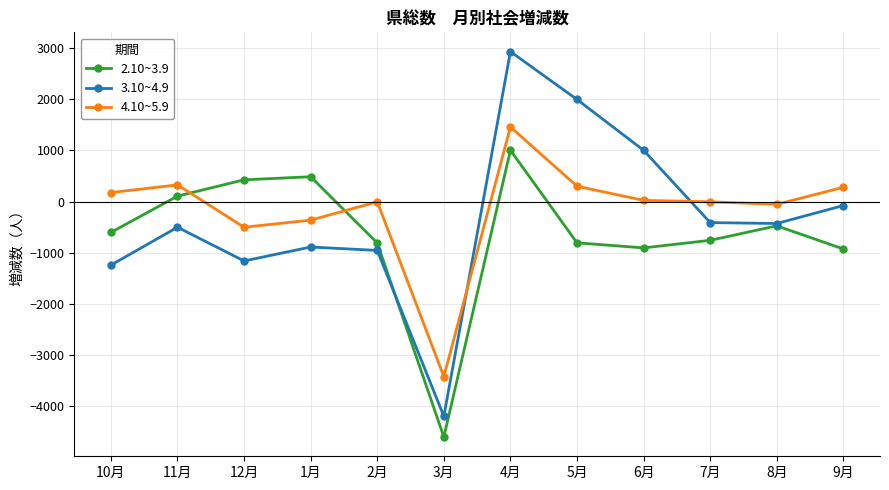

At which label does 2.10~3.9 first exceed -603?

11月